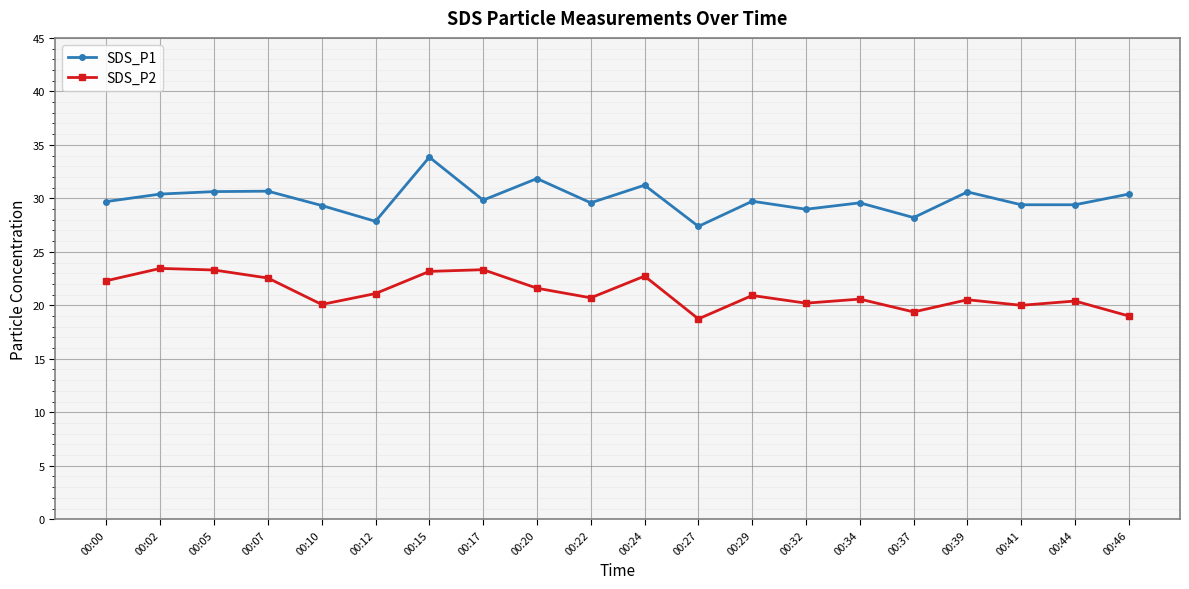

What are all the series names shown in the legend?

SDS_P1, SDS_P2